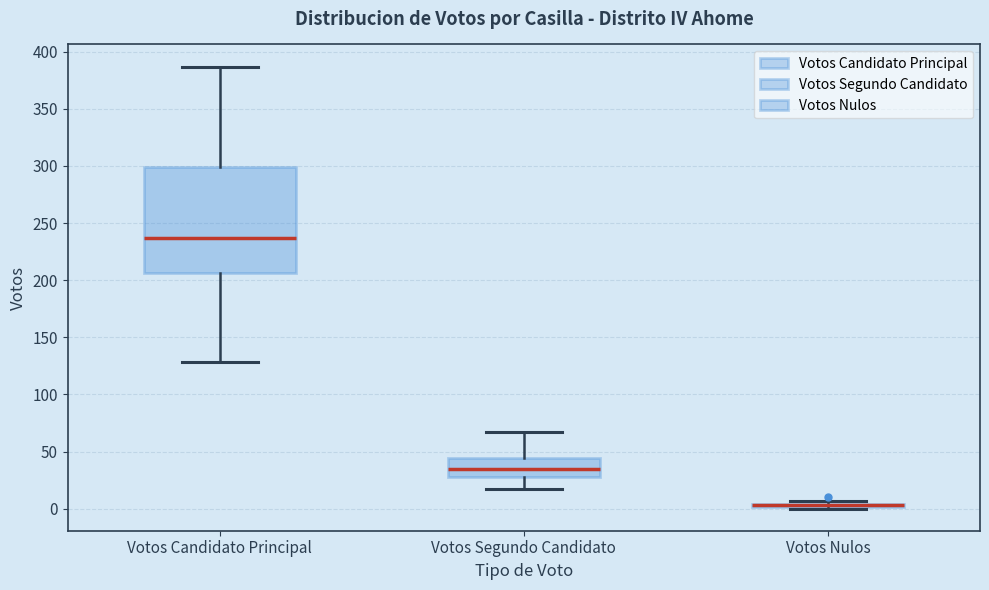

Where does the lower whisker of the box for Votos Candidato Principal end on the y-axis? The values are not printed on the chart, so give them approximately, as read against the axis.

130